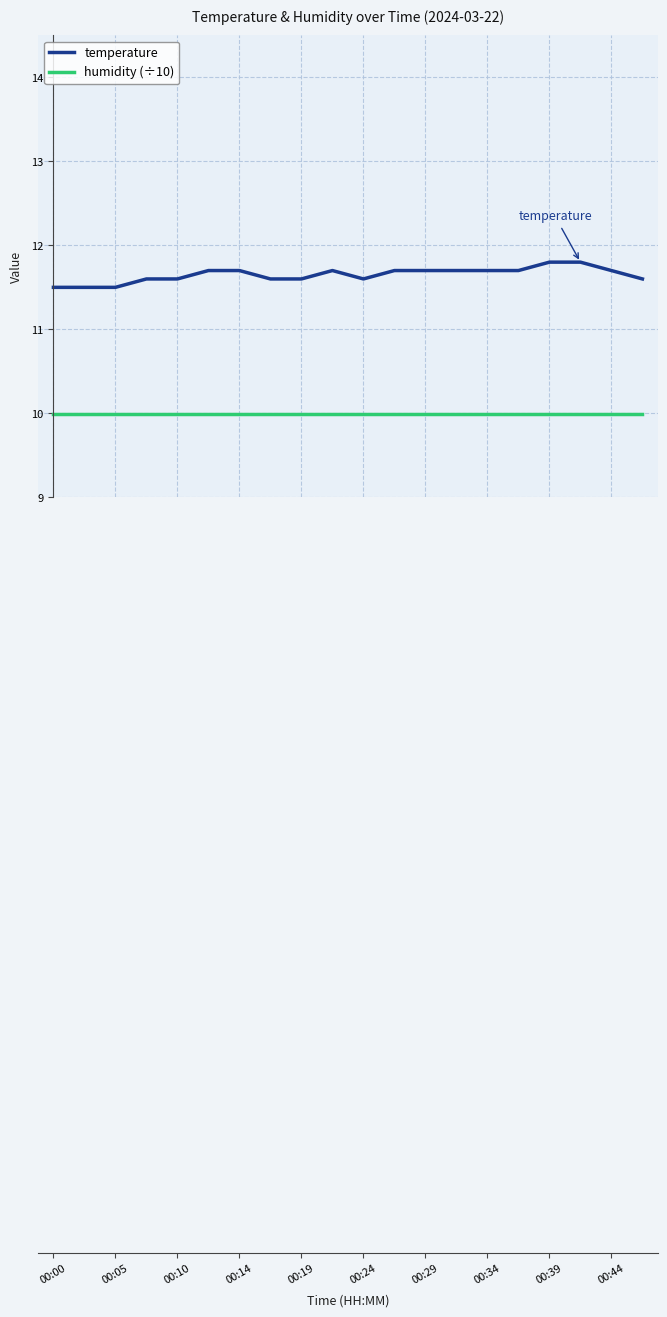

What is the minimum value for humidity (÷10)?

10.0